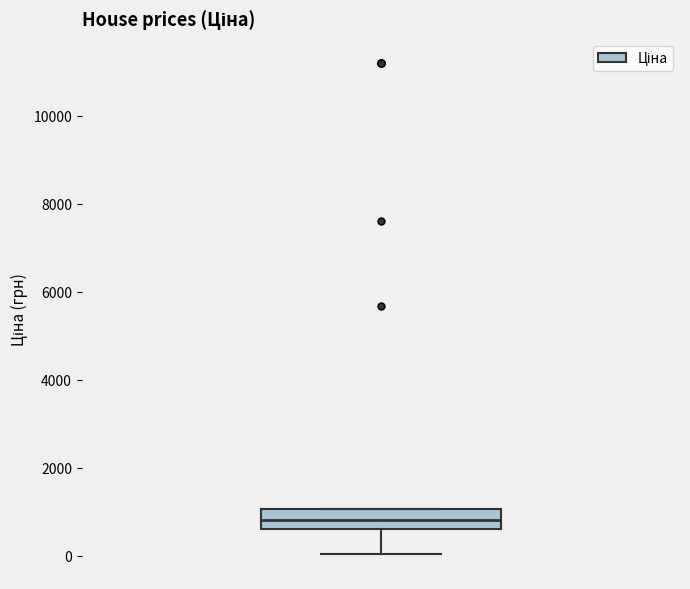

Transcribe this box plot: give where the median line is, the range the box spans, and where the two whiskers end, as read against the y-axis. The values are not printed on the chart, so give them approximately, as read against the axis.

median 800, box 600 to 1000, whiskers 0 to 1000